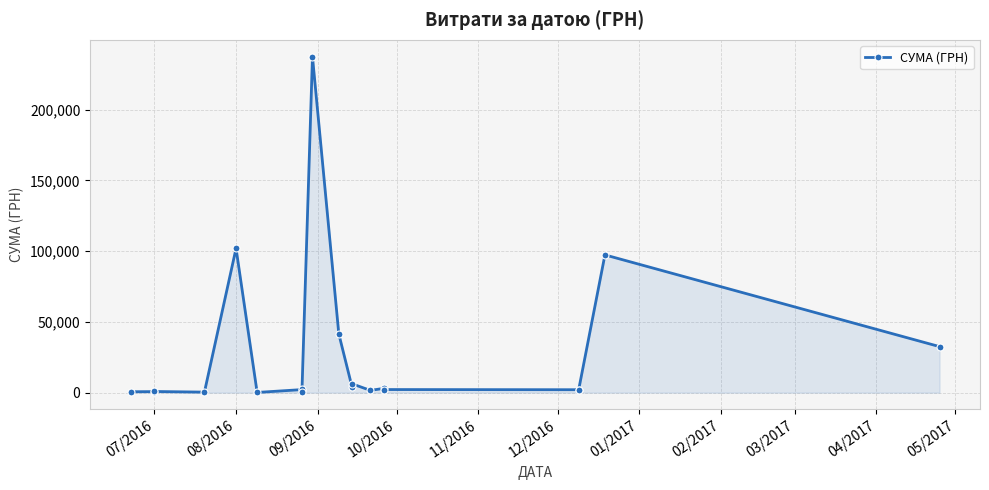

The value at 07/2016 is 1370.5. True or false?

False